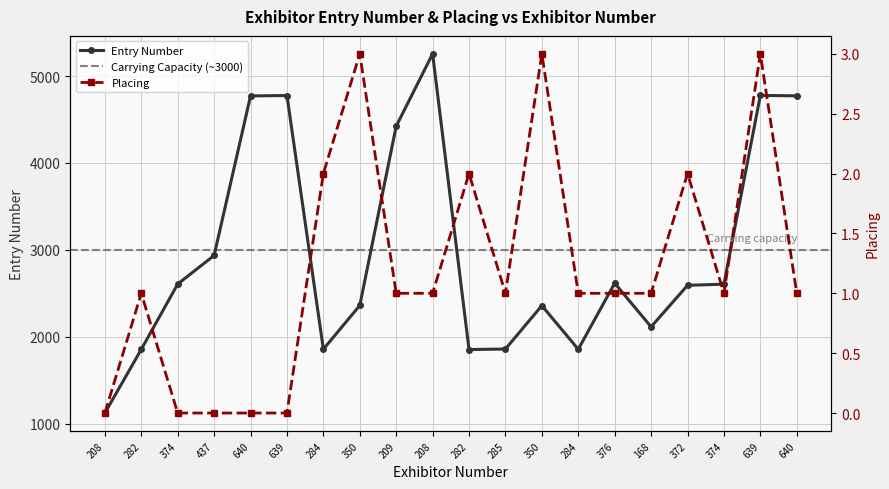

How many interior local valleys does the Entry Number series have?

4